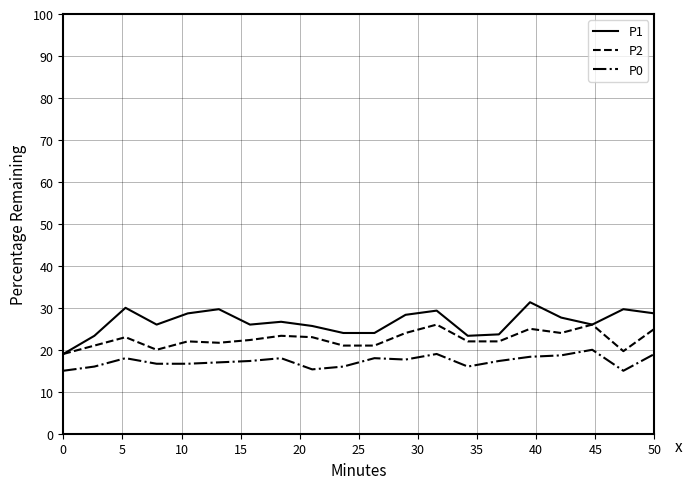

What is the maximum value shown in the chart?

31.3